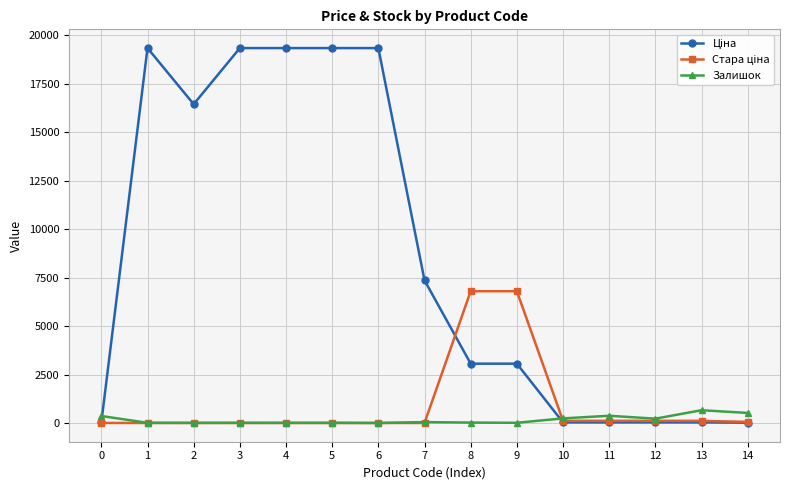

What is the value of the Залишок point at the 1st from the left?

360.0